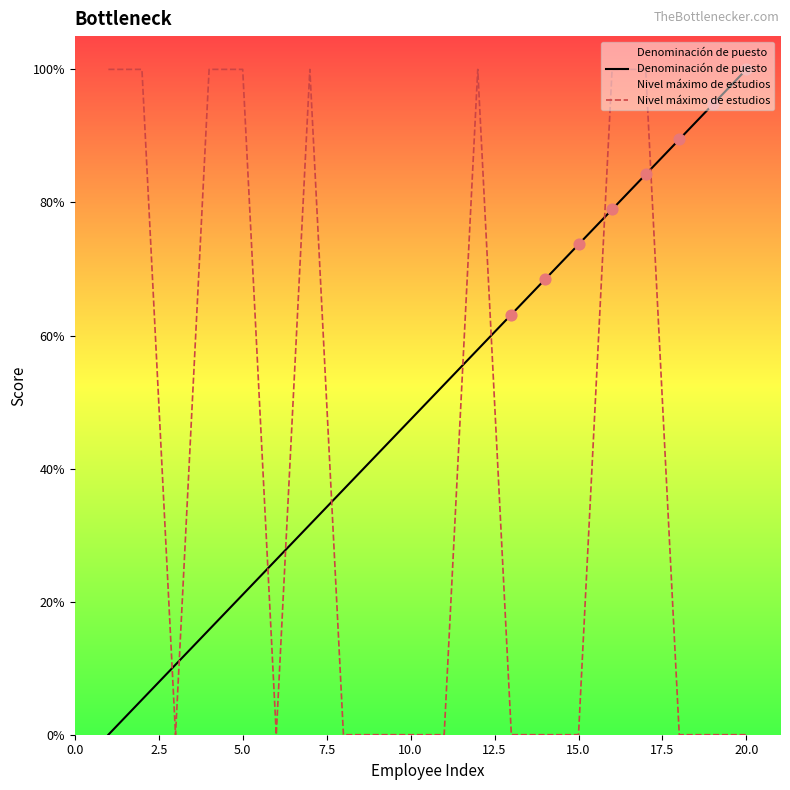

Which series has the widest spread of Y values?

Denominación de puesto